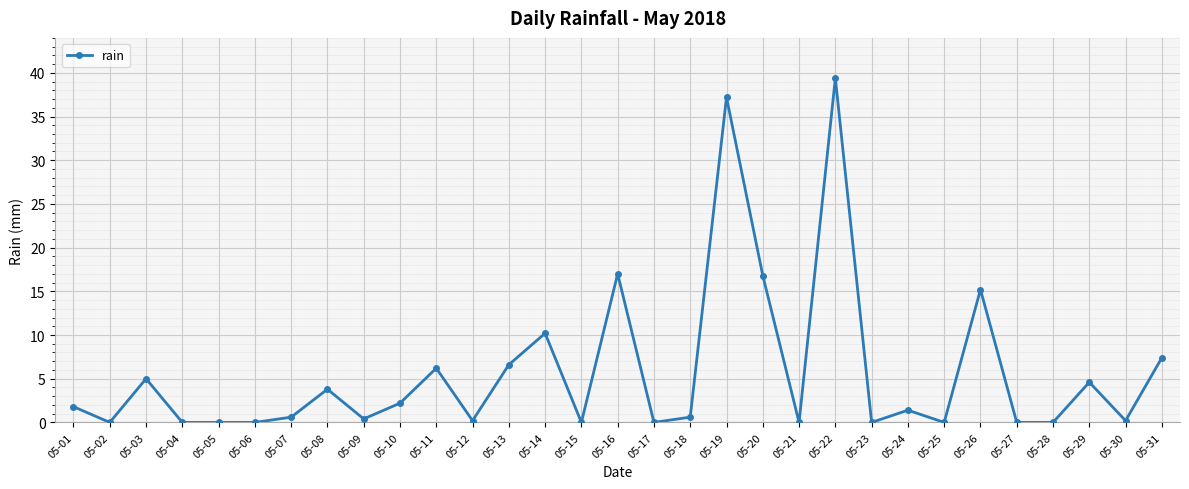

Does the chart have visible grid lines?

Yes